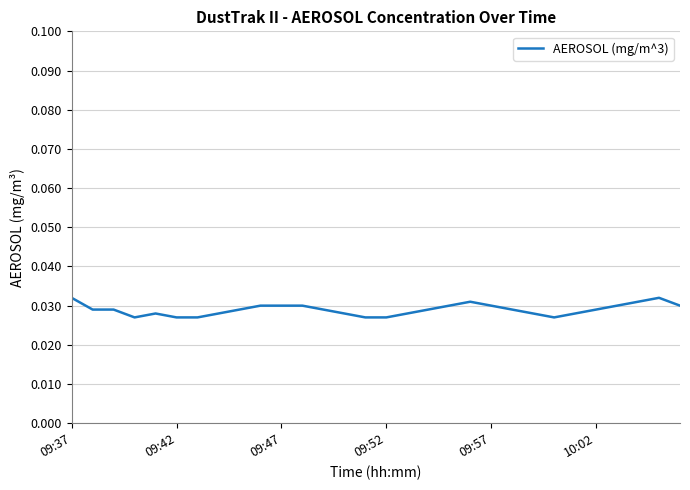

How many lines are shown in the chart?

1